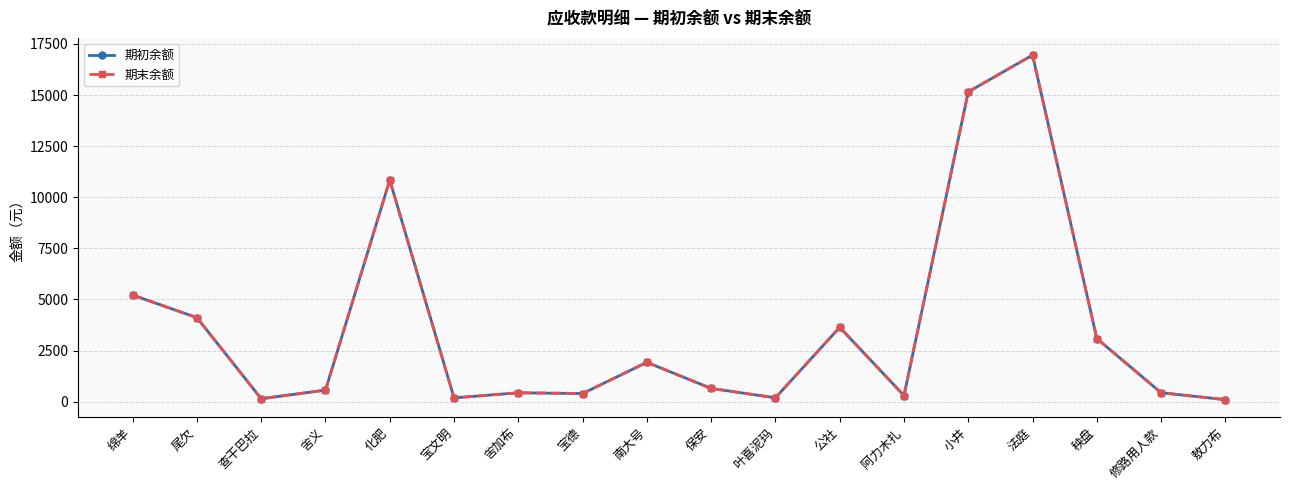

Is this an area chart (filled region under the line)?

No